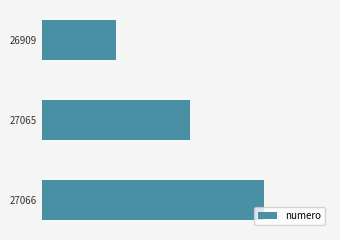

List the labels in order of value, smallest first.

26909, 27065, 27066